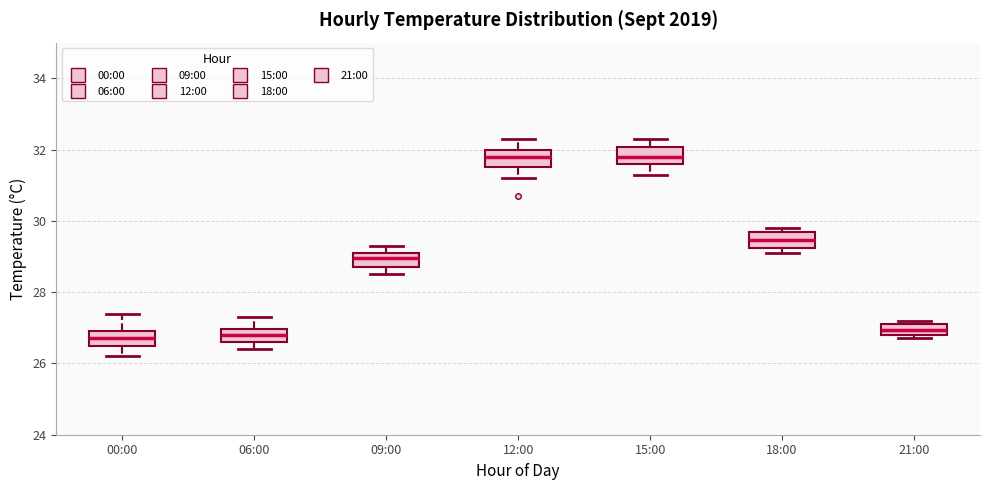

Reading left to right, read every box against the y-axis: the position of its median line, the range the box covers, and the ends of its whiskers. The values are not printed on the chart, so give them approximately, as read against the axis.

00:00: median 26.8, box 26.6 to 27.0, whiskers 26.2 to 27.4
06:00: median 26.8, box 26.6 to 27.0, whiskers 26.4 to 27.4
09:00: median 29.0, box 28.8 to 29.2, whiskers 28.6 to 29.4
12:00: median 31.8, box 31.6 to 32.0, whiskers 31.2 to 32.4
15:00: median 31.8, box 31.6 to 32.0, whiskers 31.4 to 32.4
18:00: median 29.4, box 29.2 to 29.6, whiskers 29.2 (just below the box's lower edge) to 29.8
21:00: median 27.0, box 26.8 to 27.2, whiskers 26.8 (just below the box's lower edge) to 27.2 (just above the box's upper edge)